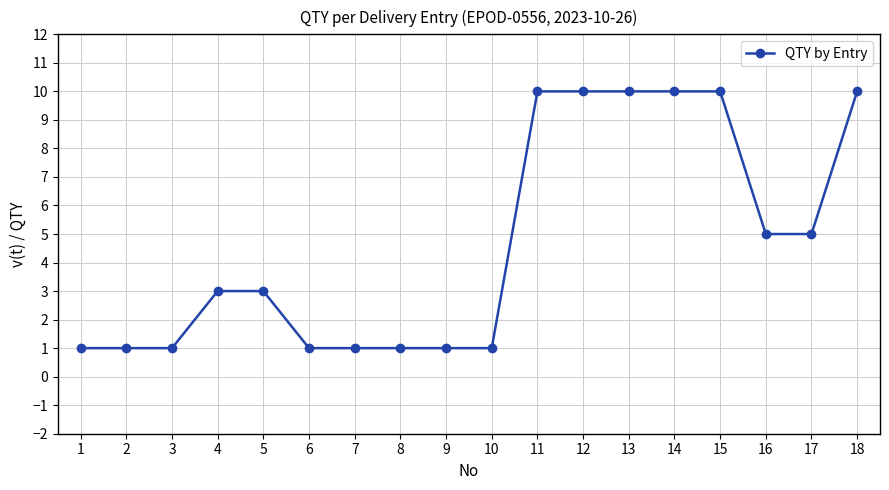

Which has a higher value, 14 or 16?

14